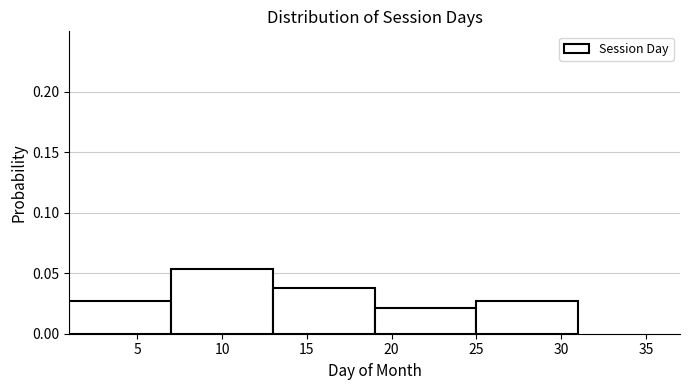

What is the height of the bar covering 25 to 31 on the x-axis? The values are not printed on the chart, so give them approximately, as read against the axis.

0.025